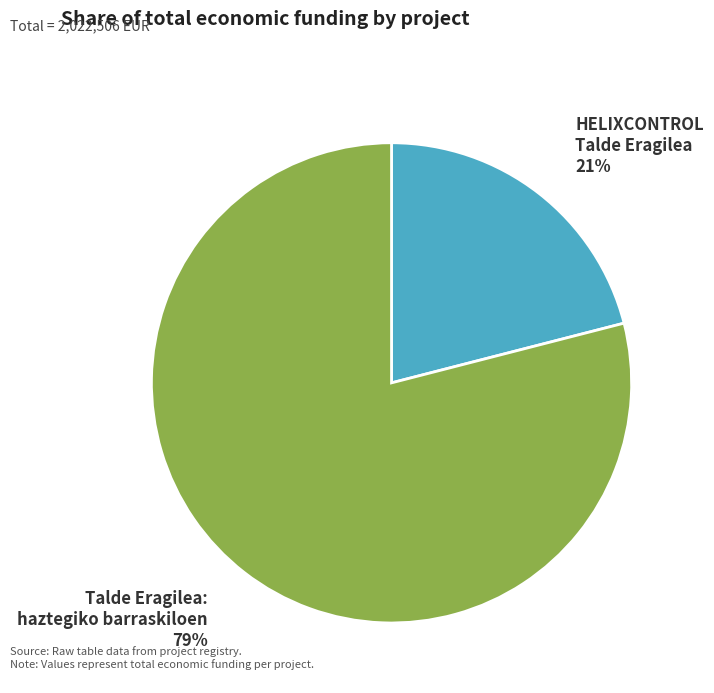

To the nearest percent, what portion does Talde Eragilea: haztegiko barraskiloen represent?

79%